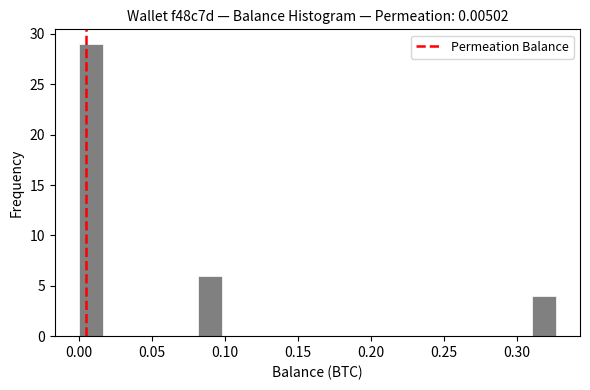

Read against the x-axis, roughly where is the centre of the tallest bar?

0.010